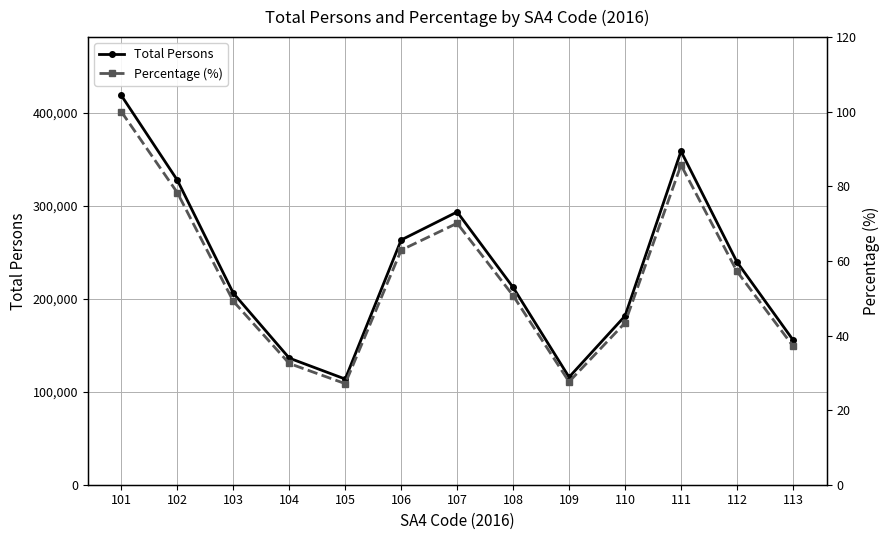

The value of Total Persons at 101 is 600819.7. True or false?

False